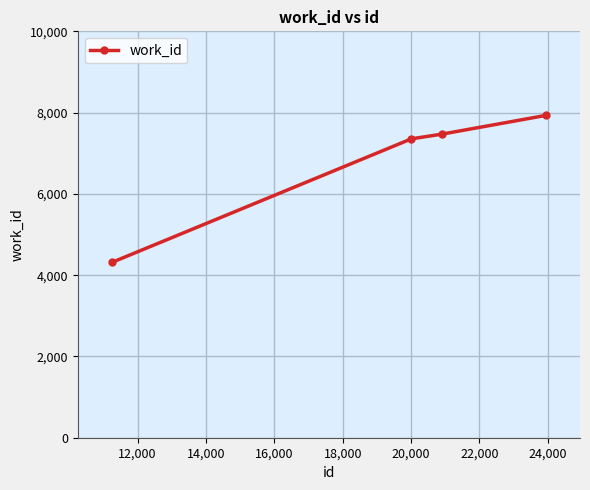

How many values are below 7470?

2